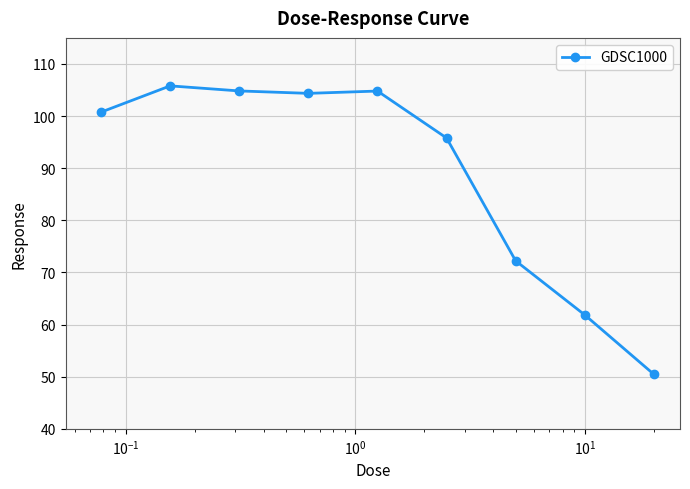

Count the number of data series in this chart.

1